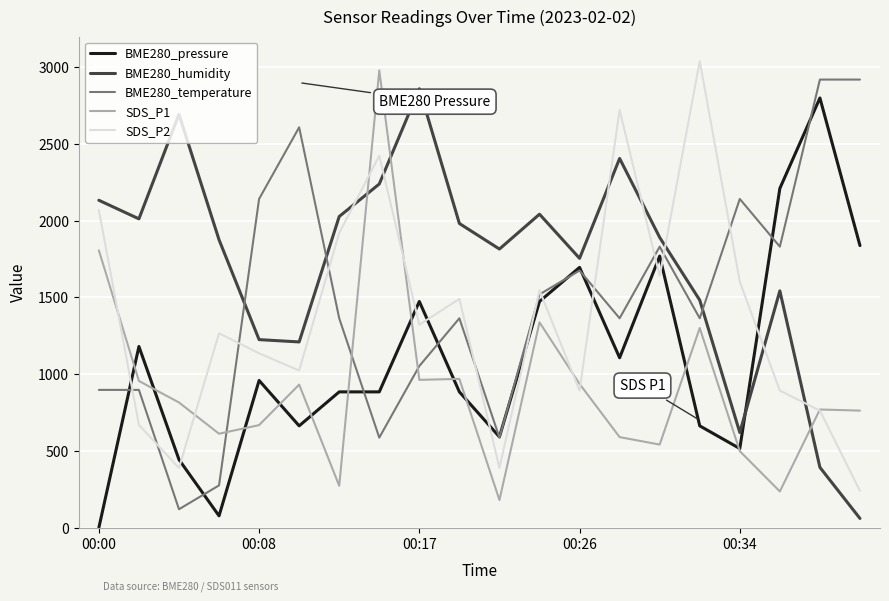

How many intersections are there between BME280_temperature and SDS_P1?

3